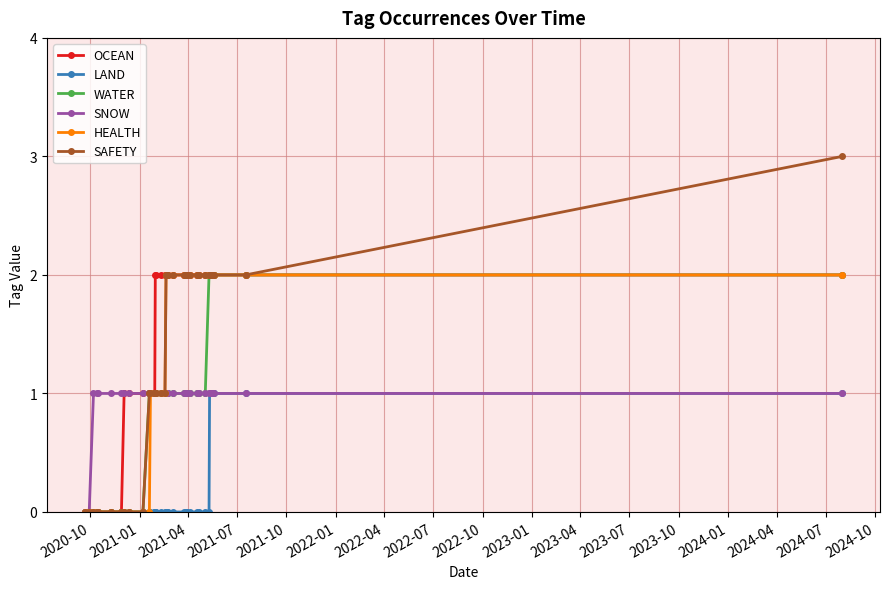

What is the greatest value displayed?

3